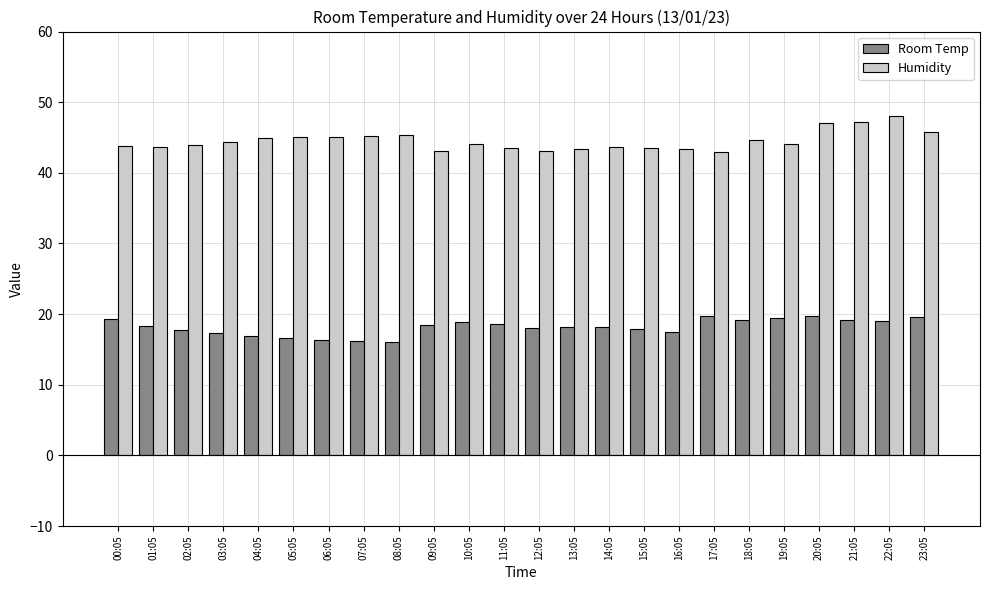

At 03:05, list the series in order from largest to smallest.

Humidity, Room Temp